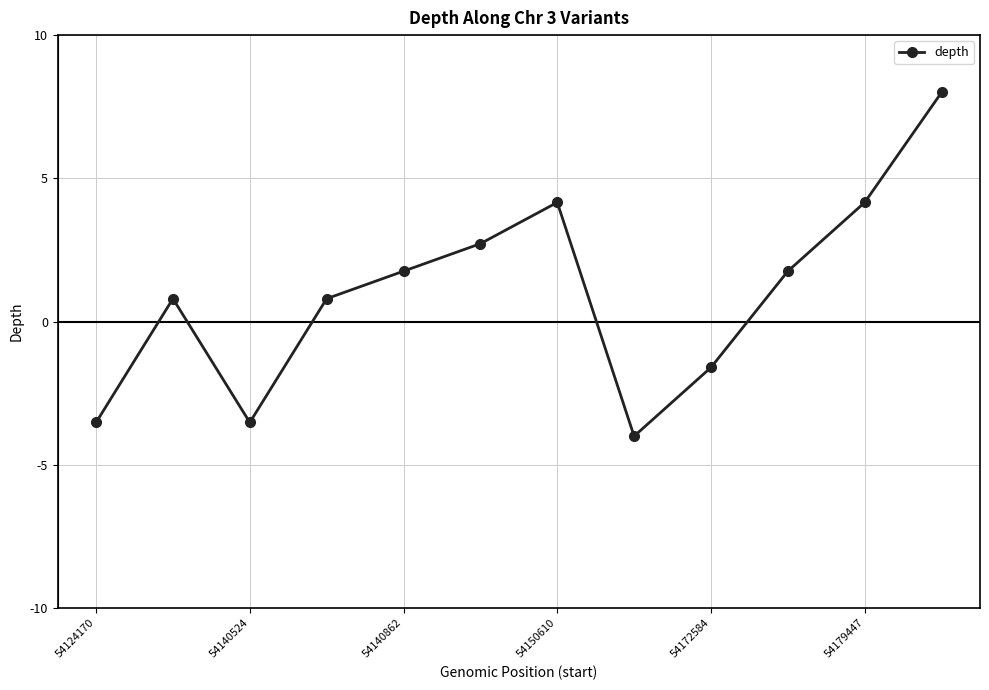

How many lines are shown in the chart?

1